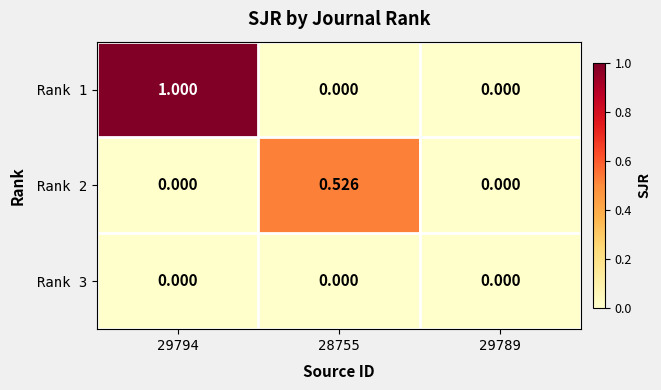

At 28755, list the series in order from smallest to largest.

Rank 1, Rank 3, Rank 2